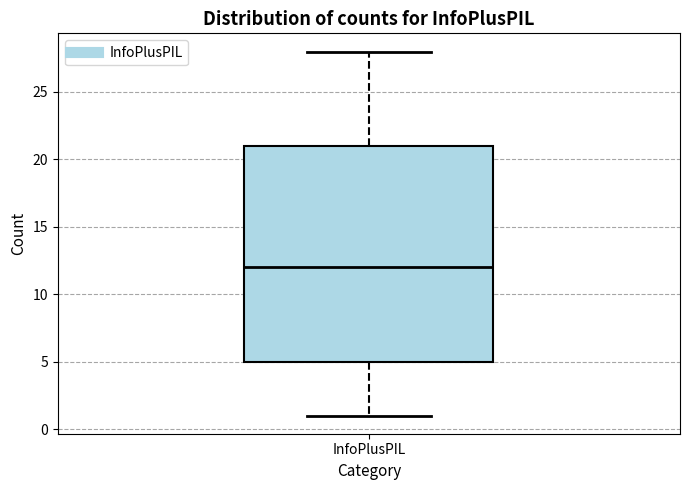

Transcribe this box plot: give where the median line is, the range the box spans, and where the two whiskers end, as read against the y-axis. The values are not printed on the chart, so give them approximately, as read against the axis.

median 12, box 5 to 21, whiskers 1 to 28